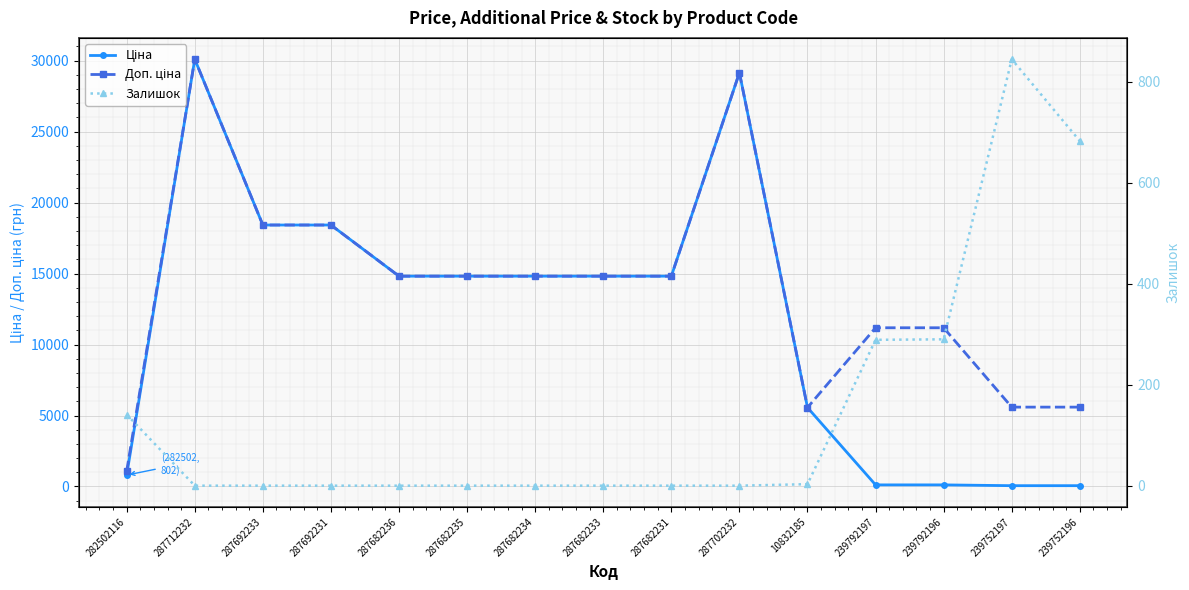

What is the label of the 5th point from the right?

10832185